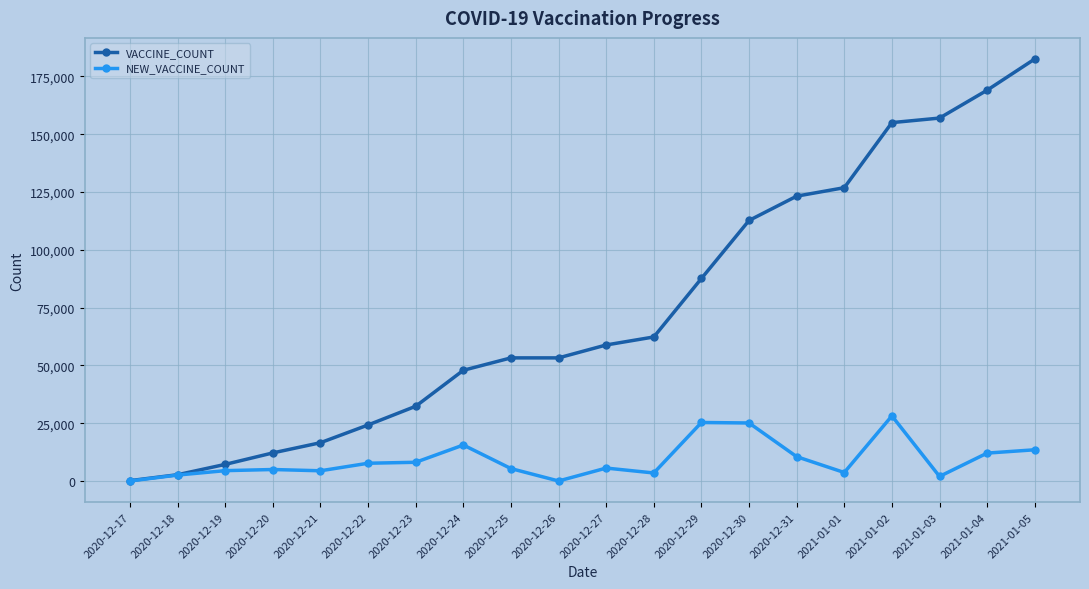

The value of NEW_VACCINE_COUNT at 2021-01-02 is 46789. True or false?

False